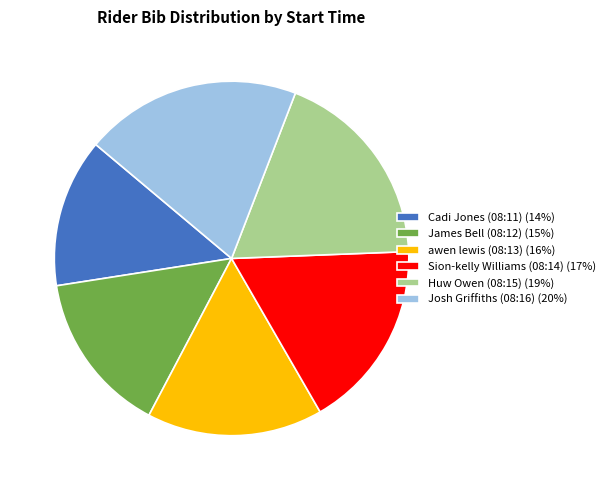

Is there any slice that represents more than half of the pie?

No